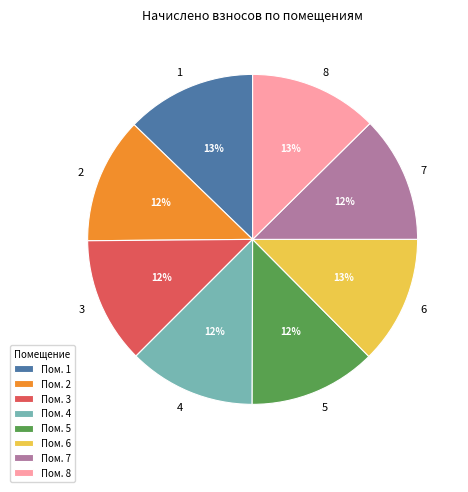

The 3 slice represents 12% of the pie. True or false?

True